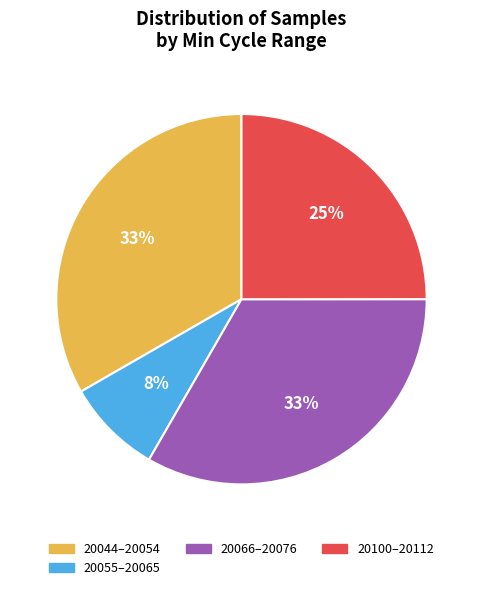

To the nearest percent, what is the difference between the largest and smallest slice percentages?

25%